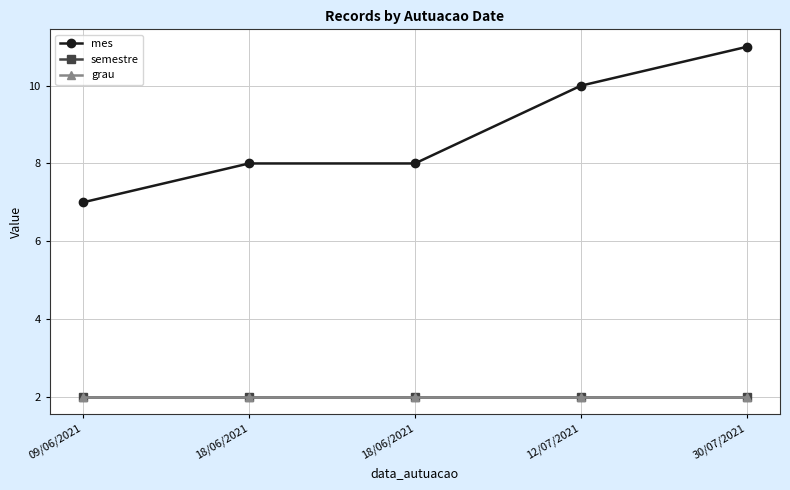

True or false: semestre has a value of 2 at 30/07/2021.

True